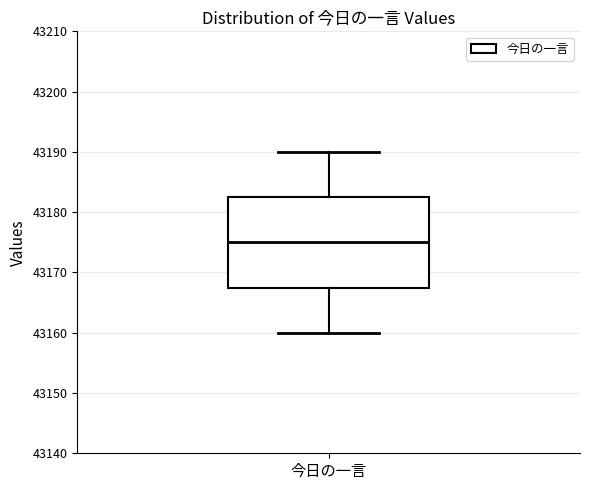

Where does the upper whisker of the box for 今日の一言 end on the y-axis? The values are not printed on the chart, so give them approximately, as read against the axis.

43190